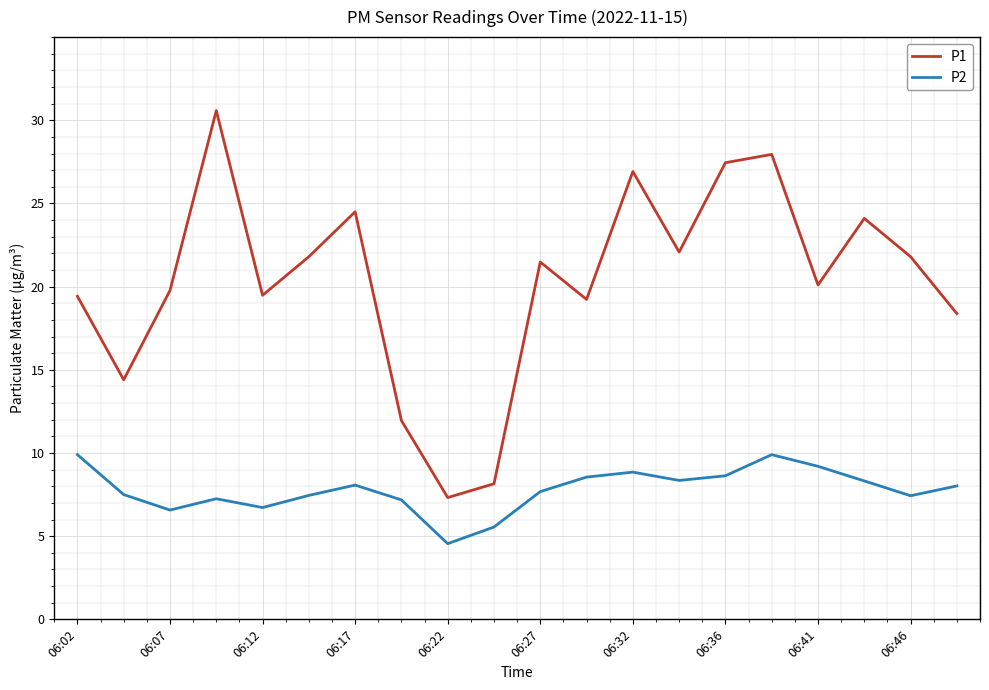

True or false: P1 and P2 cross at least once.

False